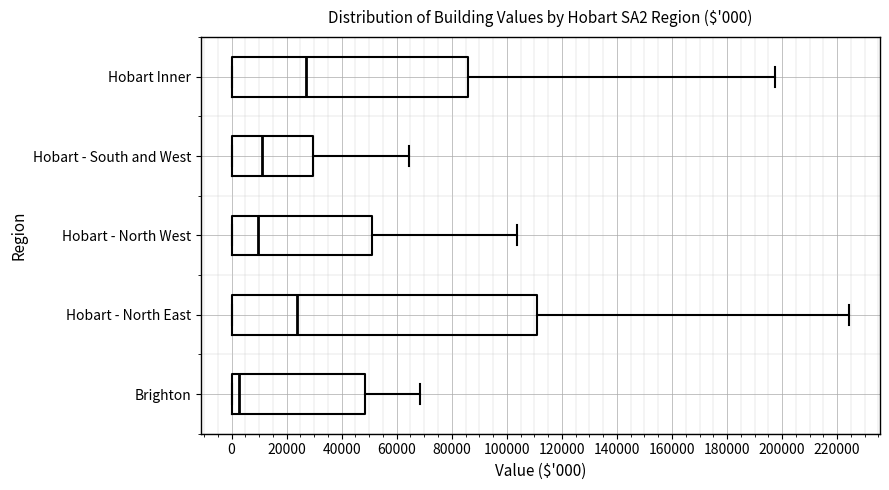

Which box is the widest, from its left edge to its right edge?

Hobart - North East